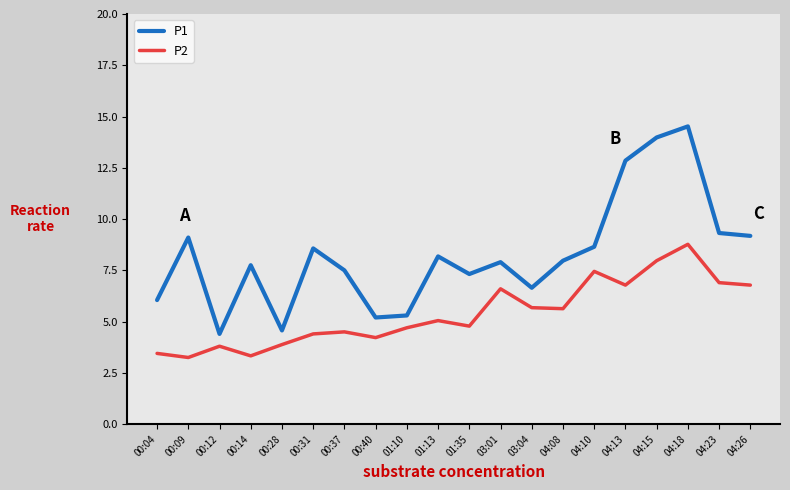

True or false: P2 has a value of 6.8 at 00:37.

False